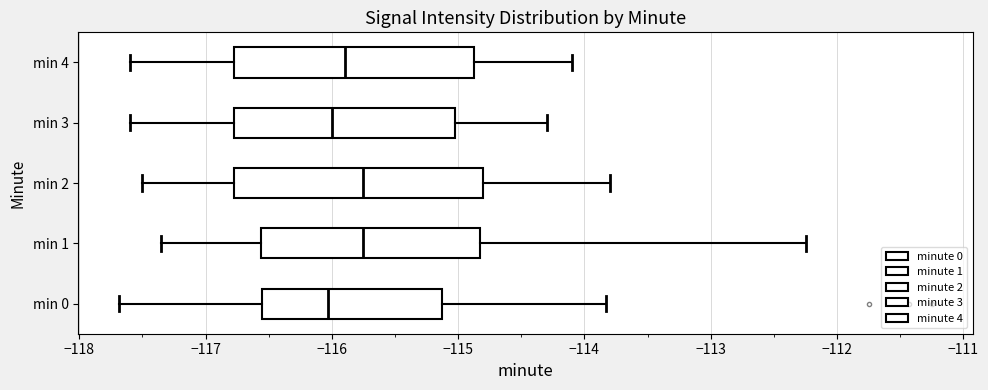

Reading bottom to top, transcribe this box plot: for each box, give where its median line is, the range the box spans, and where its two whiskers end, as read against the x-axis. The values are not printed on the chart, so give them approximately, as read against the axis.

min 0: median -116.0, box -116.6 to -115.1, whiskers -117.7 to -113.8
min 1: median -115.7, box -116.6 to -114.8, whiskers -117.4 to -112.2
min 2: median -115.7, box -116.8 to -114.8, whiskers -117.5 to -113.8
min 3: median -116.0, box -116.8 to -115.0, whiskers -117.6 to -114.3
min 4: median -115.9, box -116.8 to -114.9, whiskers -117.6 to -114.1